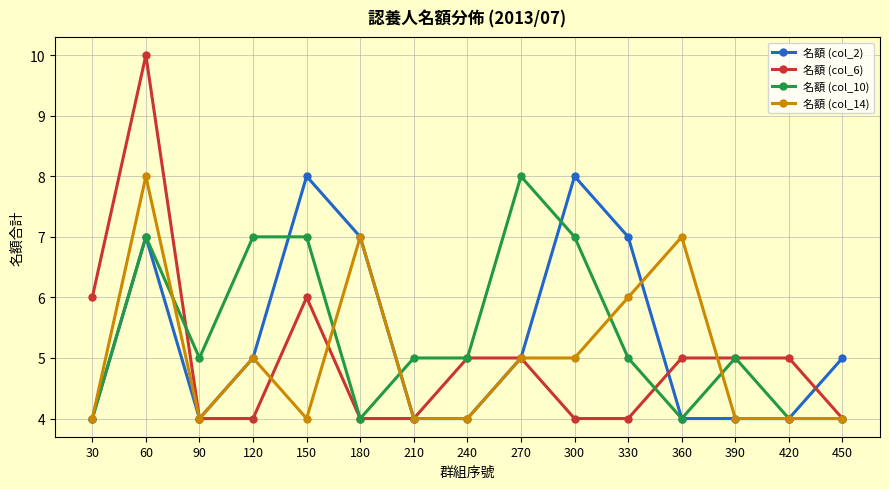

At which category is the sum across all series the highest?

60